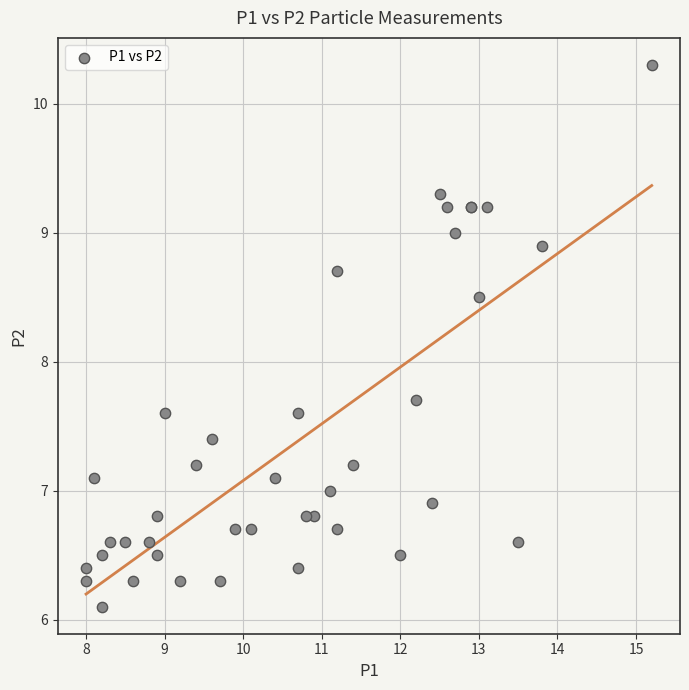

What Y value in the scatter plot is closest to 8?

7.7